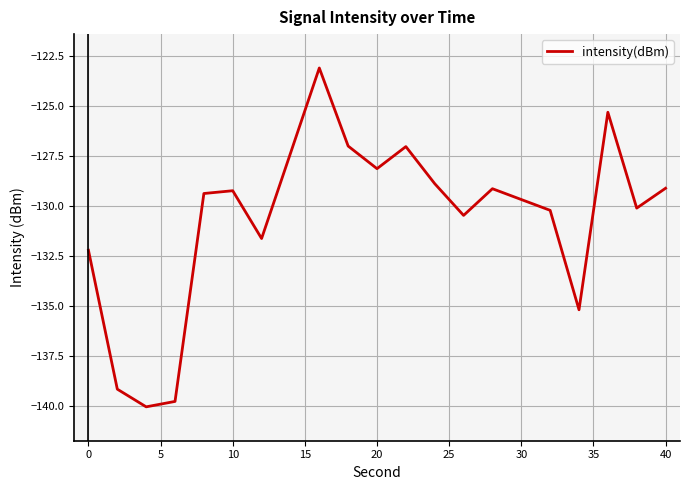

What is the difference between the maximum and minimum values?

16.9